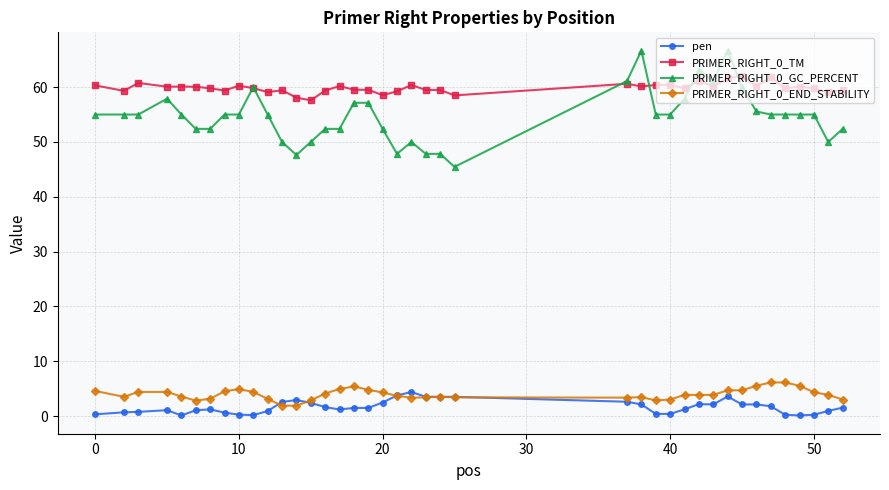

True or false: PRIMER_RIGHT_0_END_STABILITY has more than 2 interior local peaks.

True